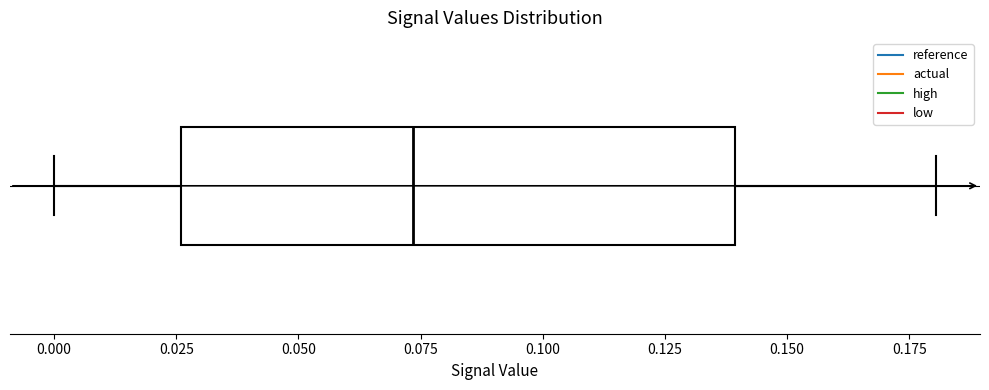

Read this box plot against the x-axis: the position of the median line, the range covered by the box, and the ends of both whiskers. The values are not printed on the chart, so give them approximately, as read against the axis.

median 0.075, box 0.025 to 0.140, whiskers 0.000 to 0.180